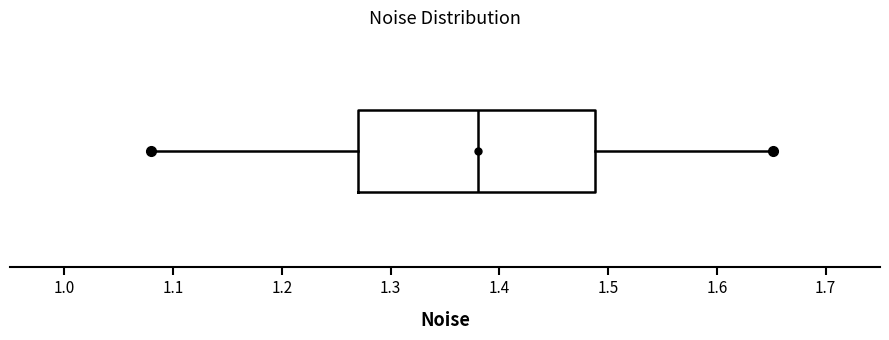

Transcribe this box plot: give where the median line is, the range the box spans, and where the two whiskers end, as read against the x-axis. The values are not printed on the chart, so give them approximately, as read against the axis.

median 1.38, box 1.27 to 1.49, whiskers 1.08 to 1.65